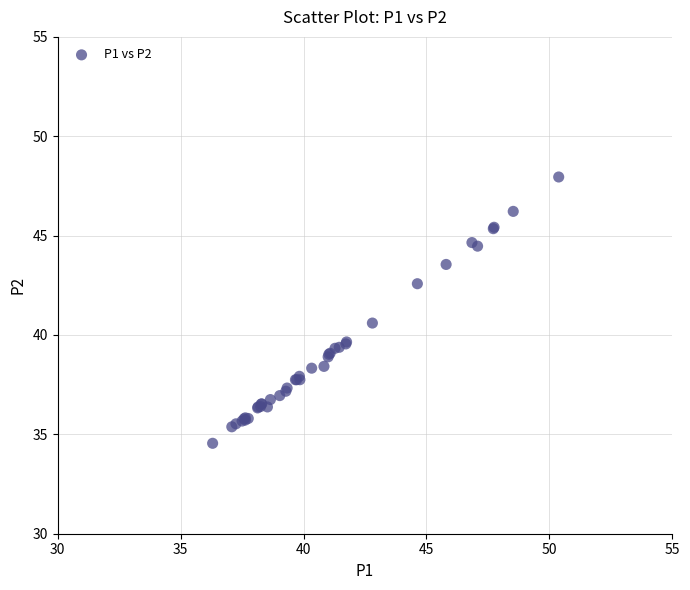

What Y value in the scatter plot is closest to 41?

40.6